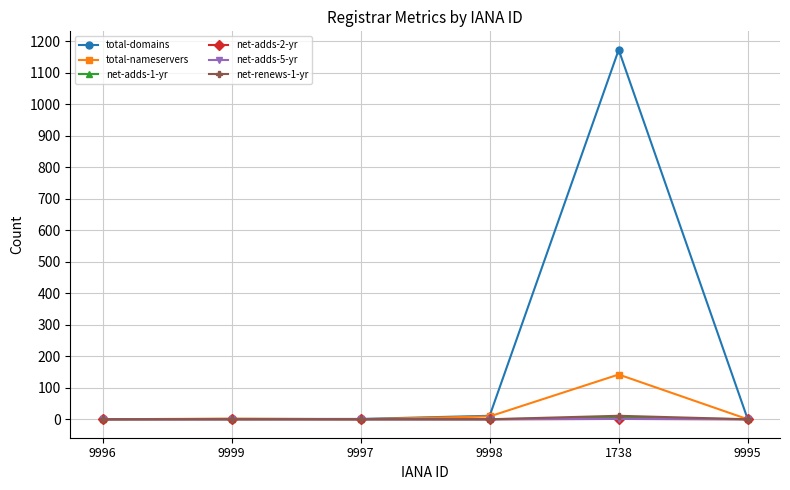

Is this an area chart (filled region under the line)?

No